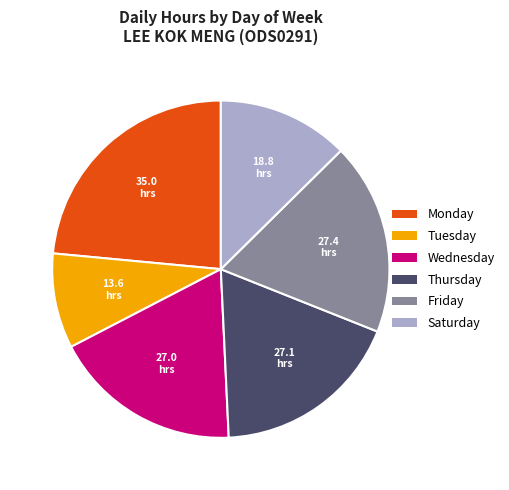

Is there any slice that represents more than half of the pie?

No